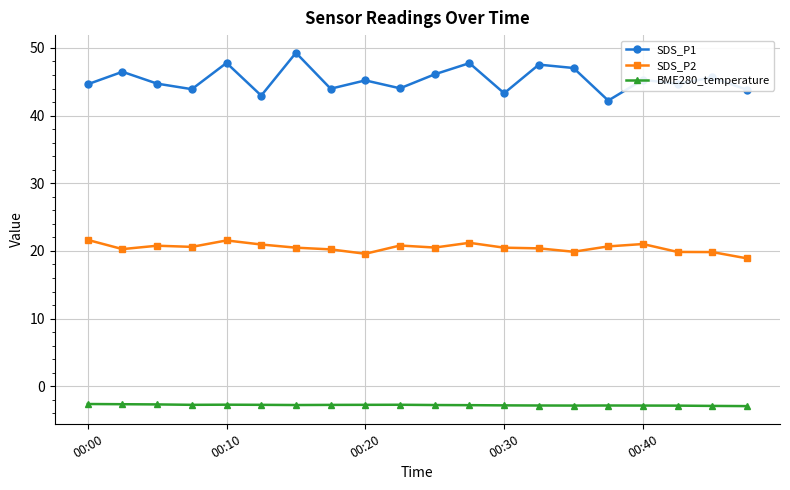

True or false: SDS_P2 and SDS_P1 intersect in this chart.

False